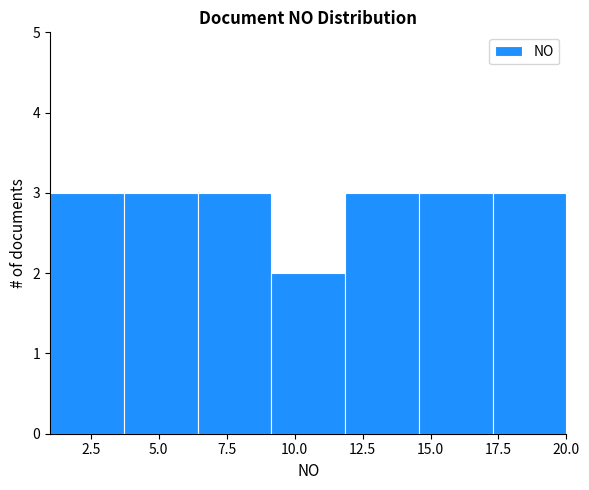

What is the height of the bar covering 3.5 to 6.5 on the x-axis? Neither the bar edges nor the heights are printed on the chart, so give them approximately, as read against the axes.

3